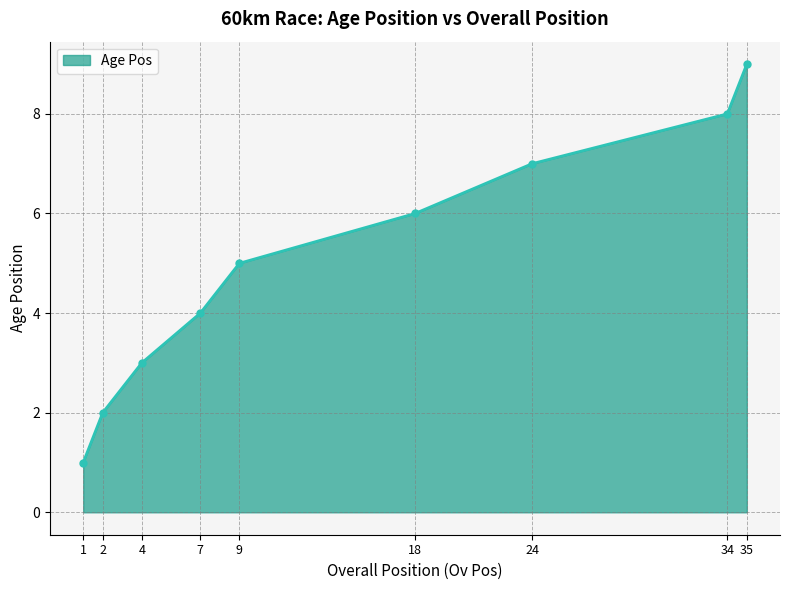

Rank the categories by value from highest to lowest.

35, 34, 24, 18, 9, 7, 4, 2, 1